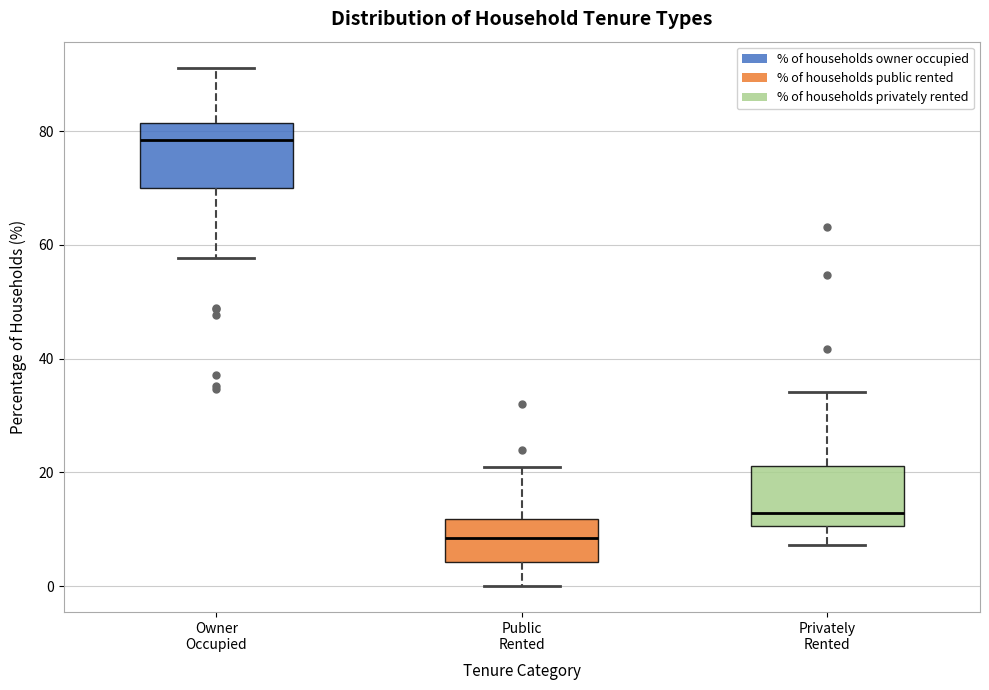

Reading left to right, transcribe this box plot: for each box, give where its median line is, the range the box spans, and where its two whiskers end, as read against the y-axis. The values are not printed on the chart, so give them approximately, as read against the axis.

Owner Occupied: median 78, box 70 to 82, whiskers 58 to 92
Public Rented: median 8, box 4 to 12, whiskers 0 to 20
Privately Rented: median 12, box 10 to 22, whiskers 8 to 34